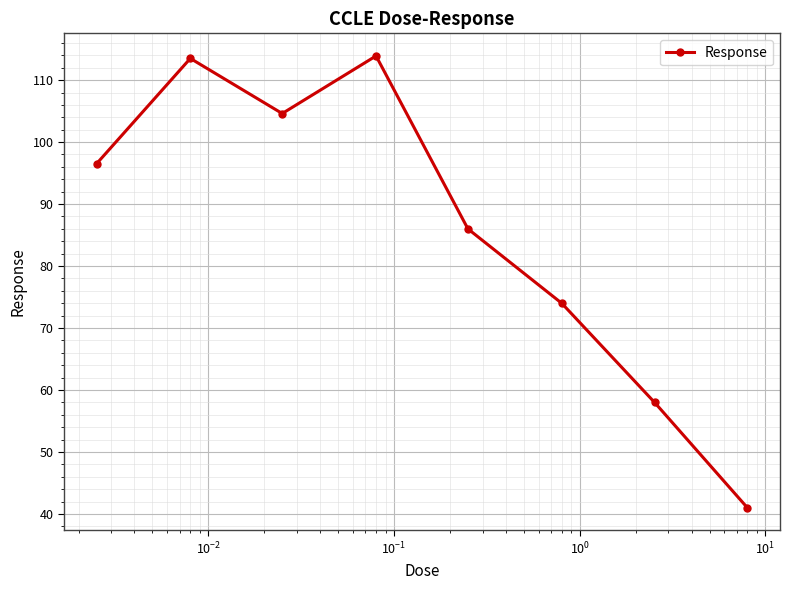

What is the difference between the second highest and second lowest values?

55.5